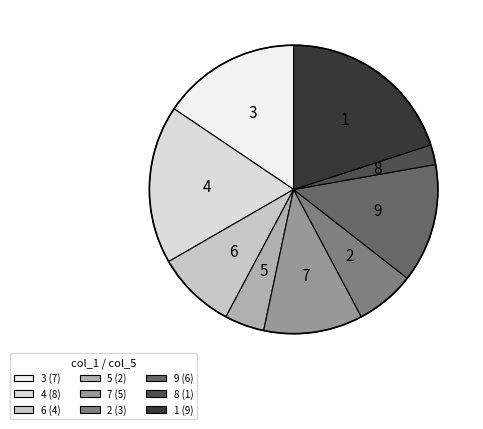

How many segments does this pie chart have?

9